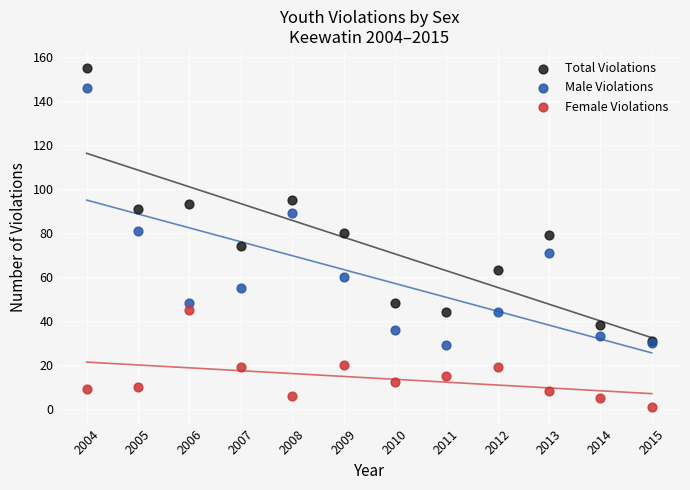

In the Male Violations series, what Y value is closest to 87?

89